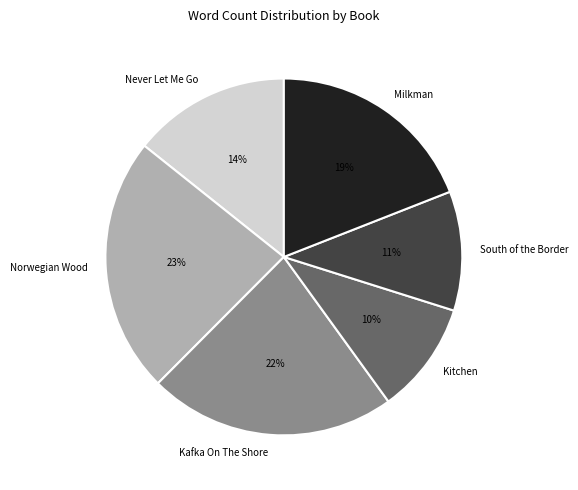

Is the sum of Kafka On The Shore and Never Let Me Go greater than half?

No